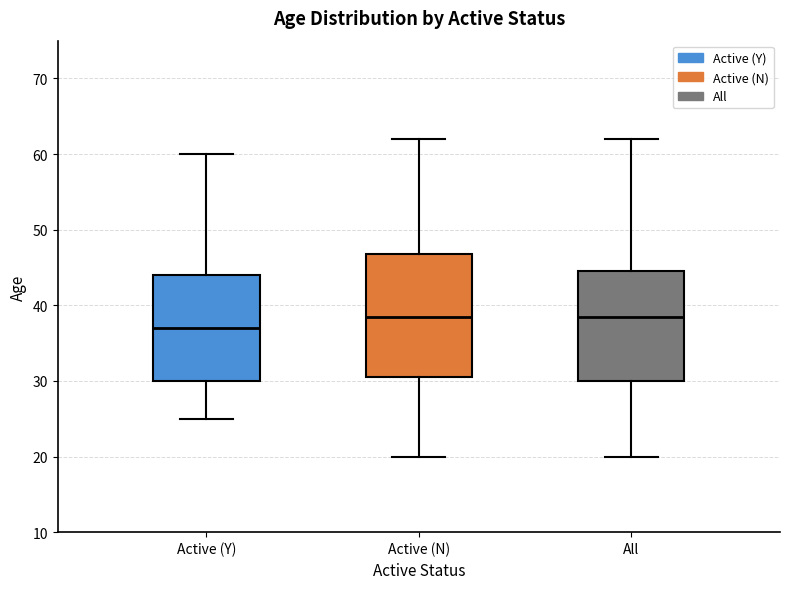

Reading left to right, read every box against the y-axis: the position of its median line, the range the box covers, and the ends of its whiskers. The values are not printed on the chart, so give them approximately, as read against the axis.

Active (Y): median 37, box 30 to 44, whiskers 25 to 60
Active (N): median 39, box 31 to 47, whiskers 20 to 62
All: median 39, box 30 to 45, whiskers 20 to 62